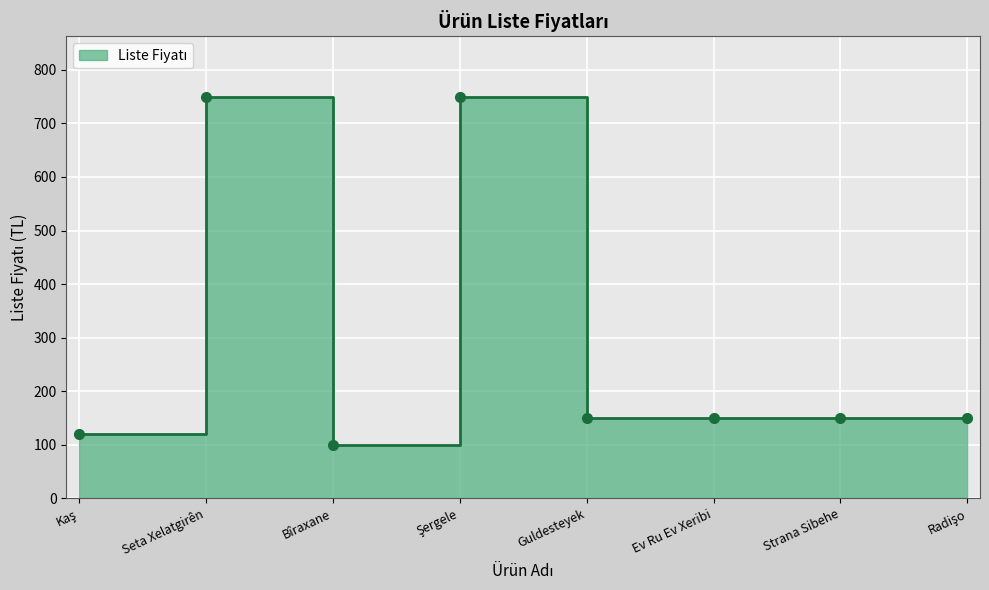

Reading left to right, transcribe all the data shown in this chart.

120	750	100	750	150	150	150	150